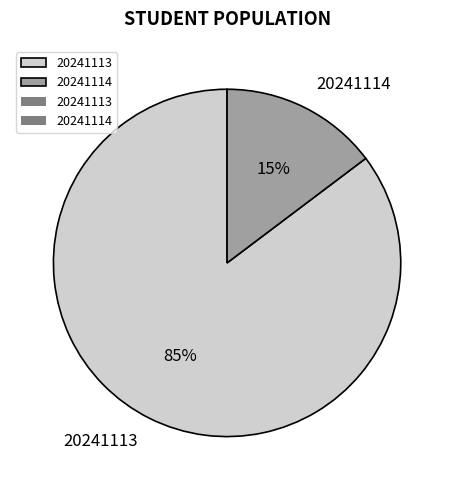

Between 20241114 and 20241113, which is larger?

20241113